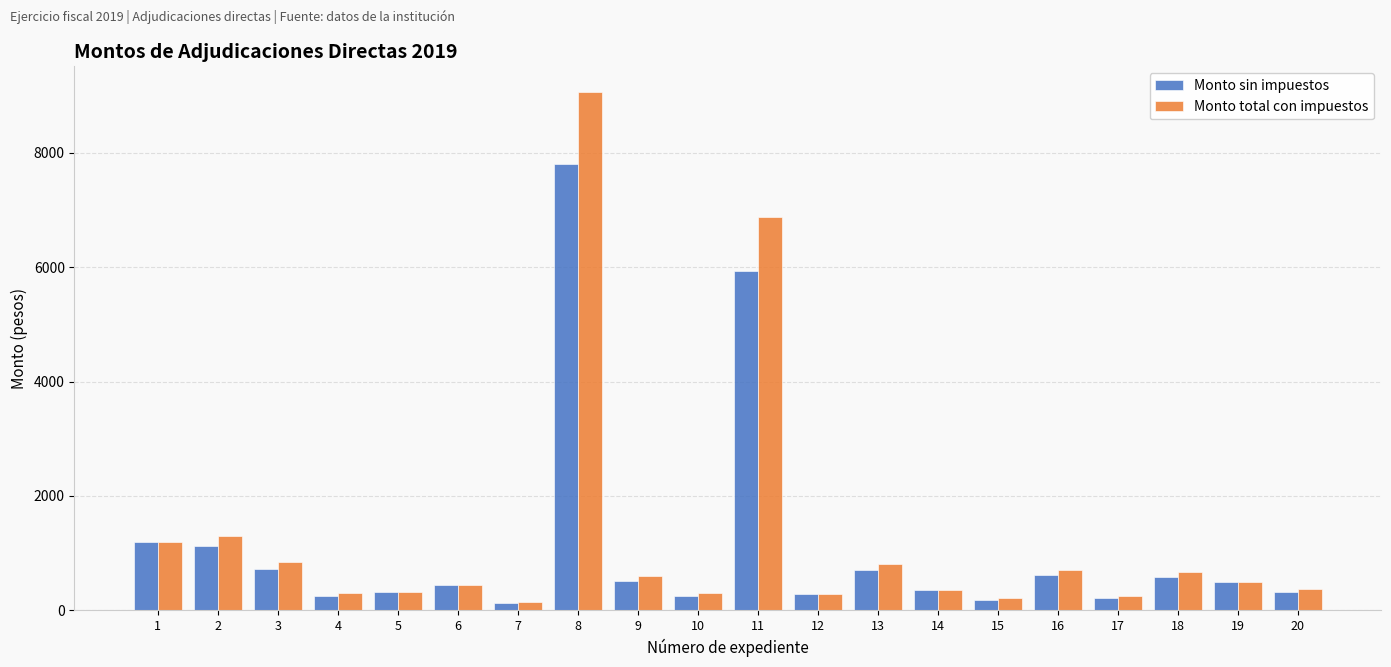

What is the difference between the Monto total con impuestos values at 10 and 2?

1000.0